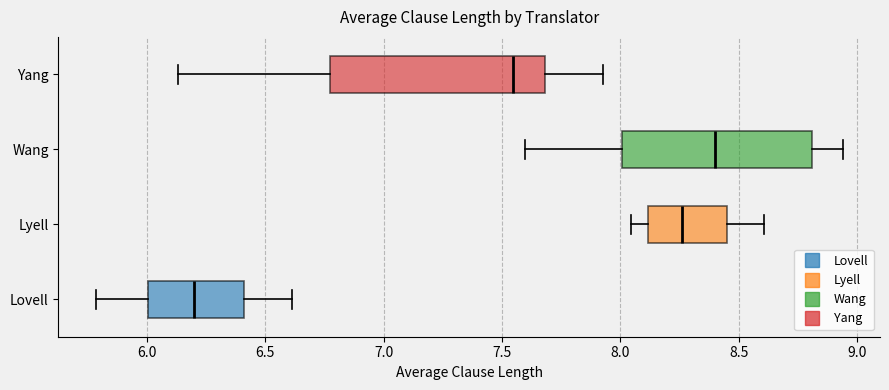

Which box's median line is the furthest to the left?

Lovell